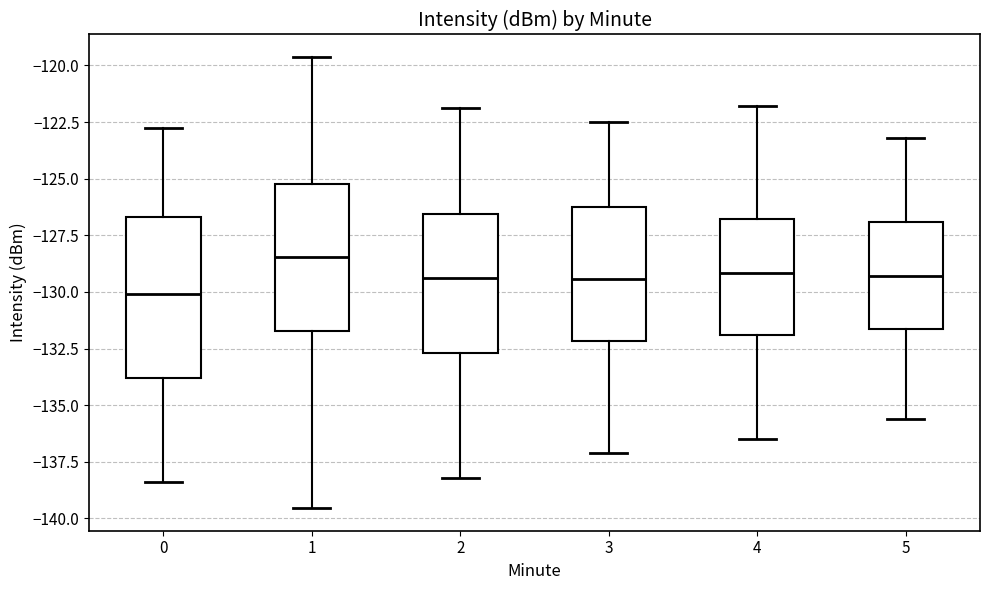

Which box's median line is the highest?

1